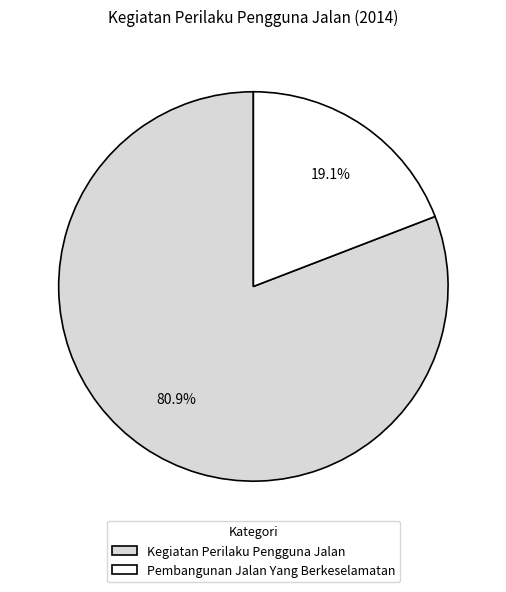

To the nearest percent, what percentage of the pie is Pembangunan Jalan Yang Berkeselamatan?

19%